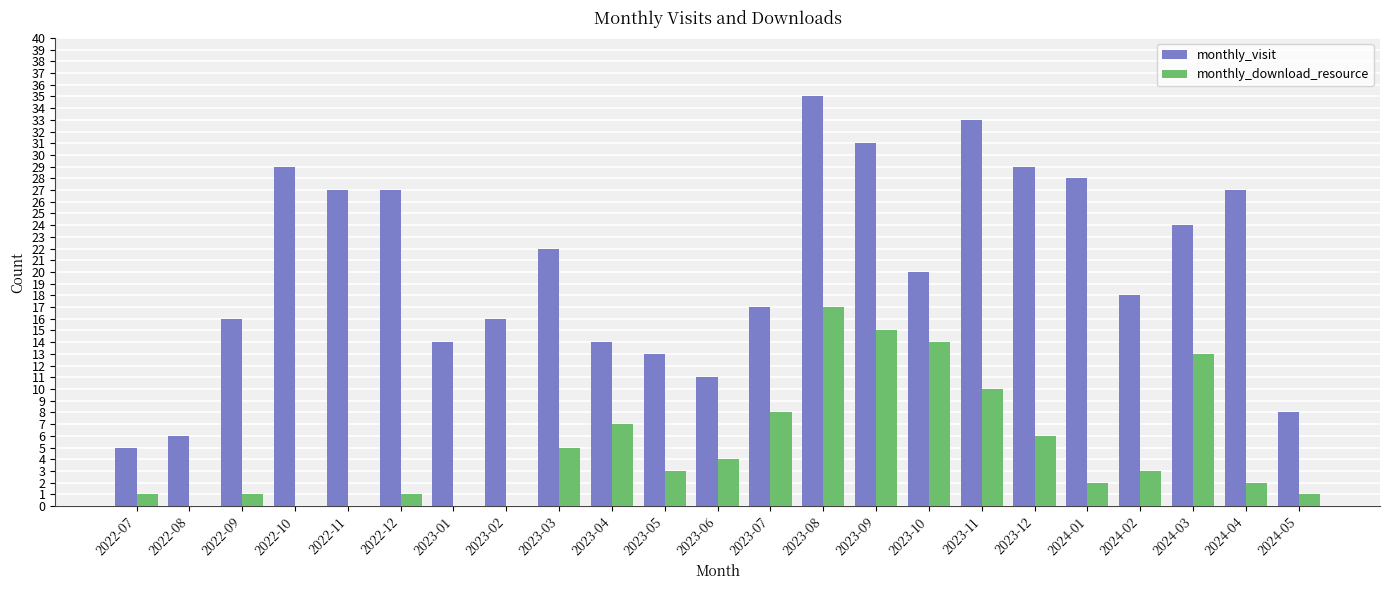

Count the number of data series in this chart.

2